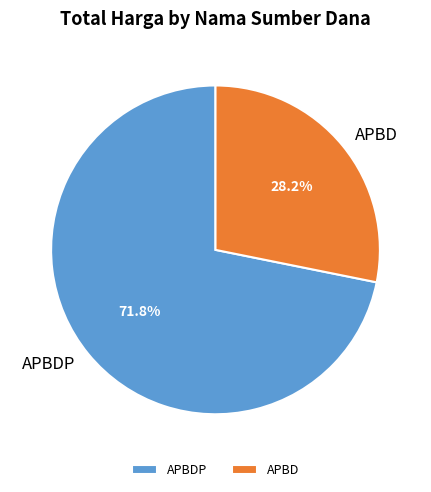

The APBD slice represents 12% of the pie. True or false?

False